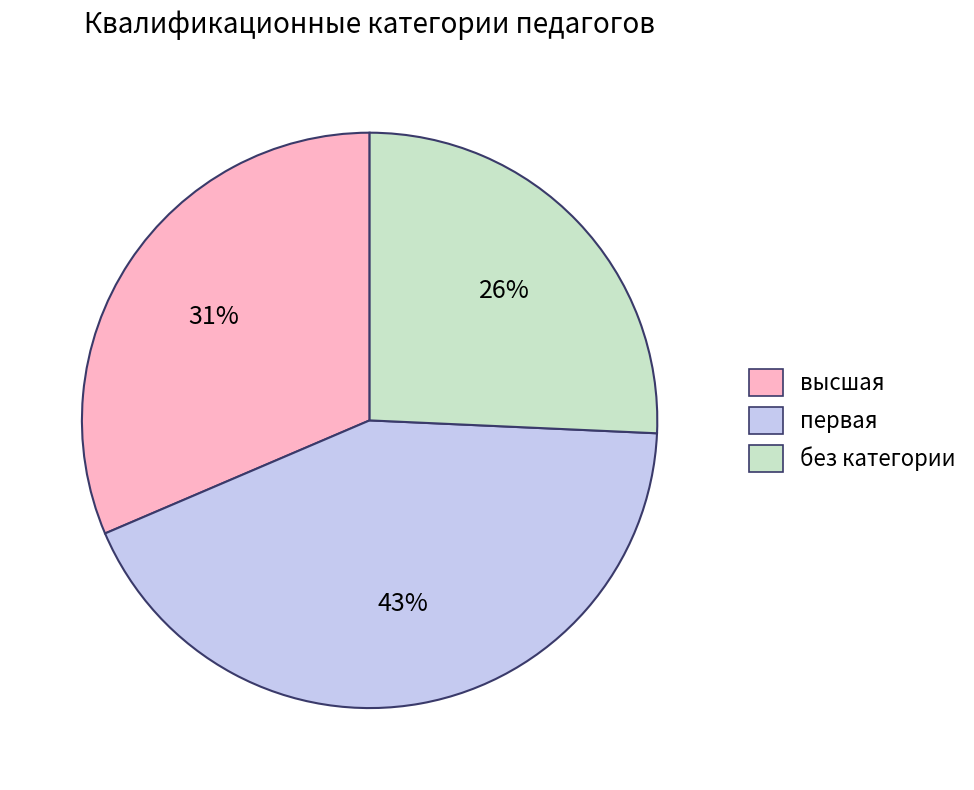

Which slice is the smallest?

без категории